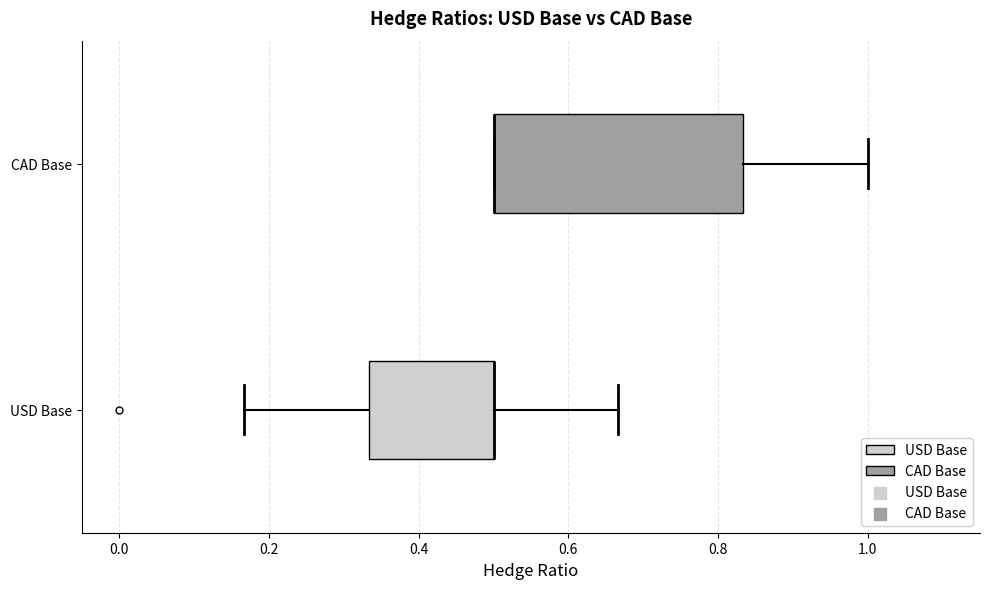

Reading bottom to top, read every box against the x-axis: the position of its median line, the range the box covers, and the ends of its whiskers. The values are not printed on the chart, so give them approximately, as read against the axis.

USD Base: median 0.50 (drawn on the box's right edge), box 0.34 to 0.50, whiskers 0.16 to 0.66
CAD Base: median 0.50 (drawn on the box's left edge), box 0.50 to 0.84, whiskers 0.50 to 1.00